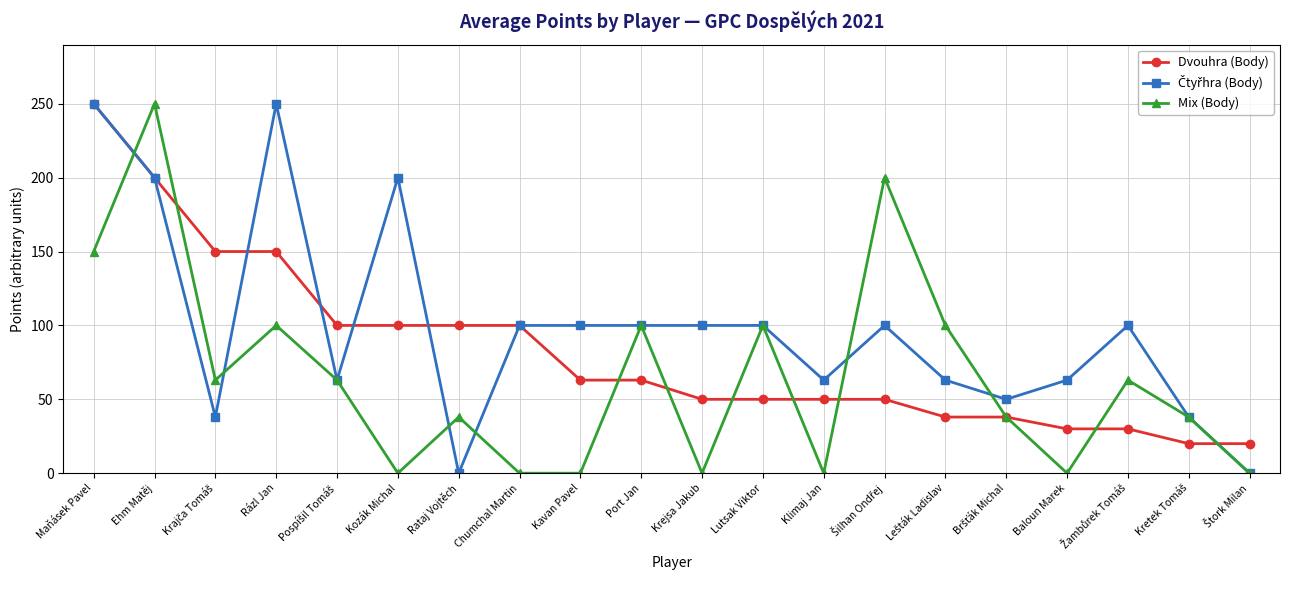

What is the value of the Dvouhra (Body) point at the 14th from the left?

50